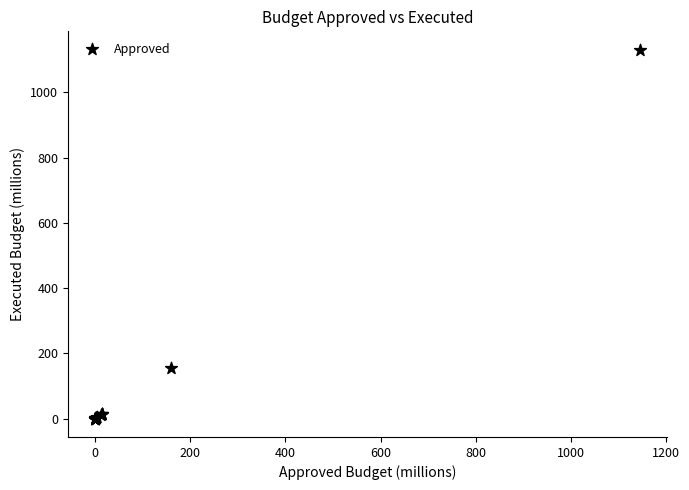

What Y value in the scatter plot is closest to 565?

156.4